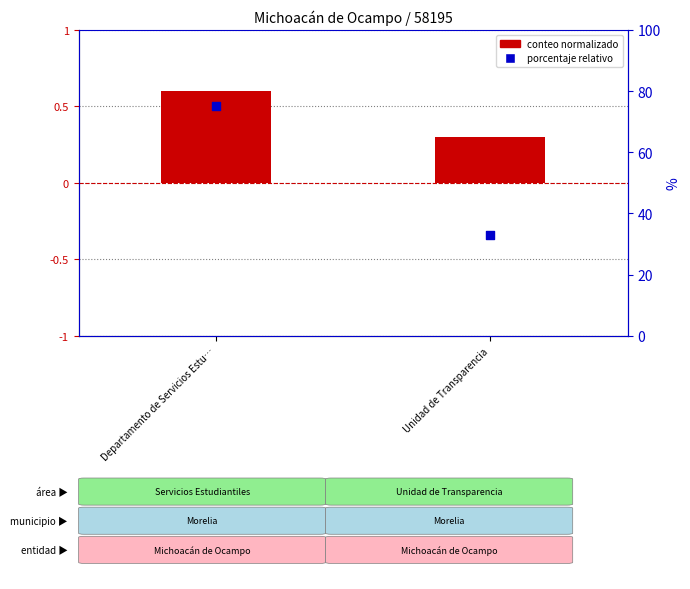

What is the total value across all series at Departamento de Servicios Estu…?

75.6